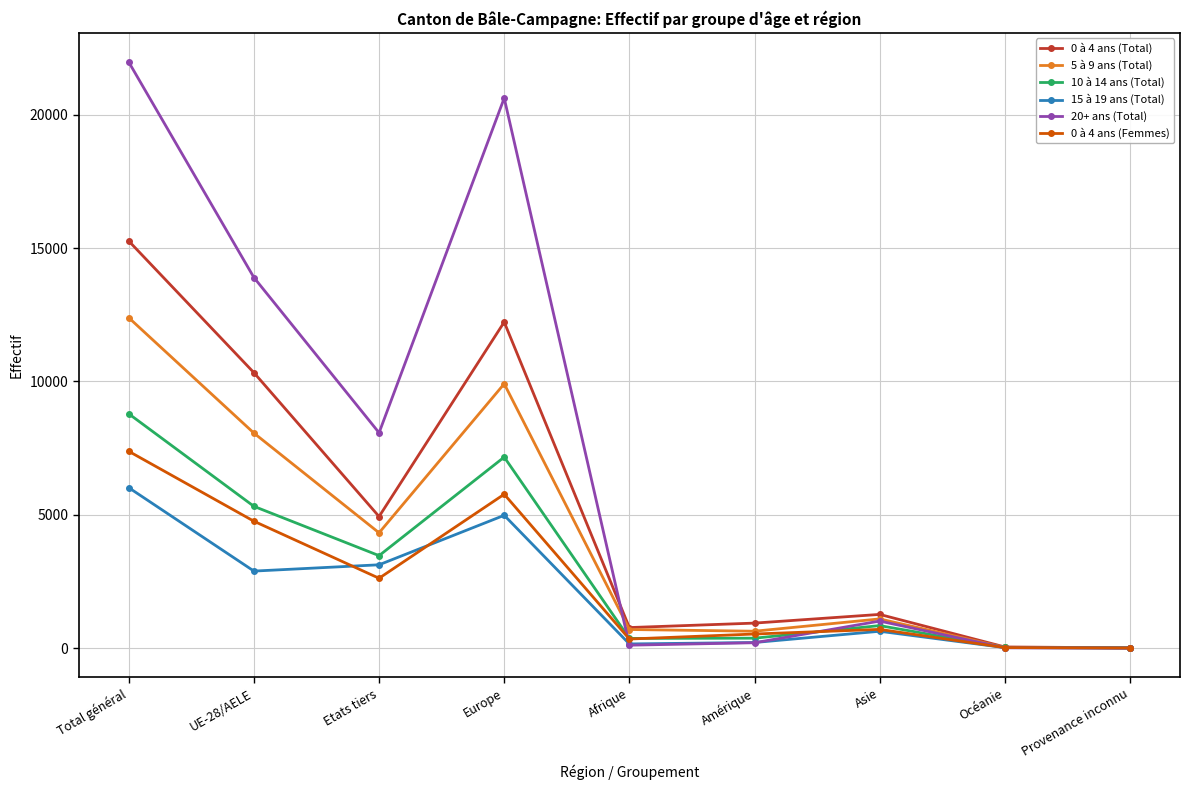

Which series changed the most between Europe and Provenance inconnu?

20+ ans (Total)